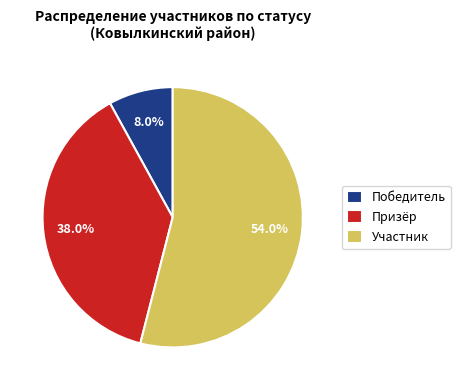

Between Призёр and Победитель, which is larger?

Призёр